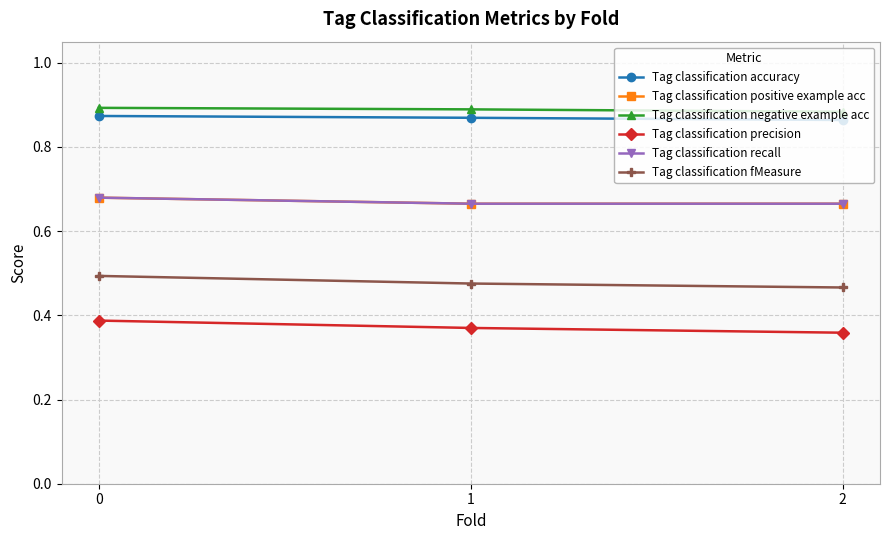

Between 1 and 2, which series saw the biggest shift?

Tag classification precision